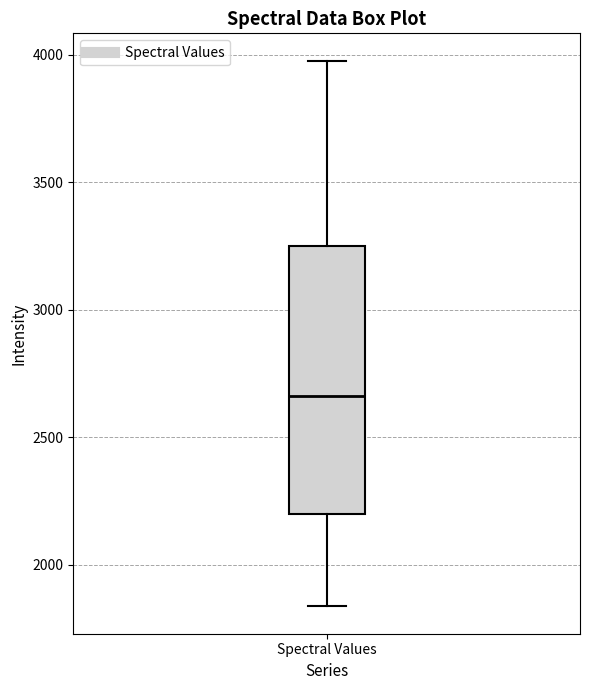

Read this box plot against the y-axis: the position of the median line, the range covered by the box, and the ends of both whiskers. The values are not printed on the chart, so give them approximately, as read against the axis.

median 2650, box 2200 to 3250, whiskers 1850 to 4000